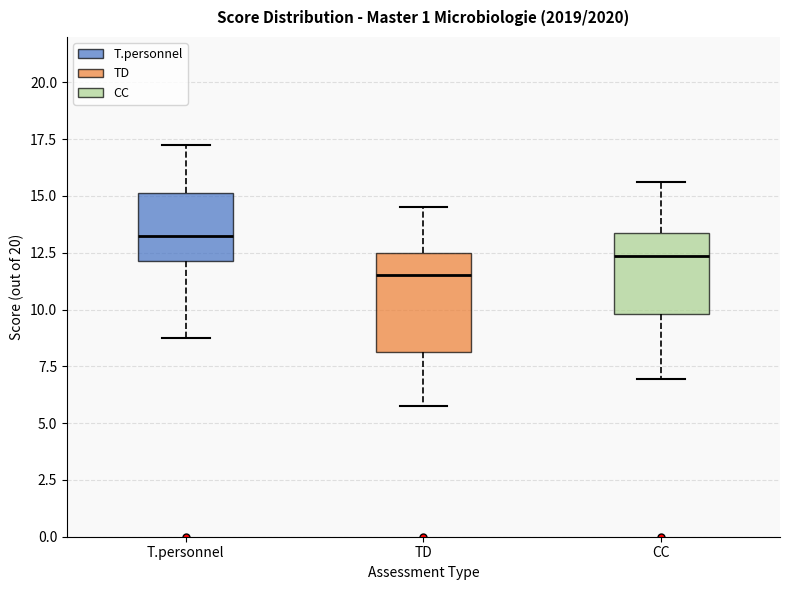

Reading left to right, read every box against the y-axis: the position of its median line, the range the box covers, and the ends of its whiskers. The values are not printed on the chart, so give them approximately, as read against the axis.

T.personnel: median 13.5, box 12.0 to 15.0, whiskers 9.0 to 17.5
TD: median 11.5, box 8.0 to 12.5, whiskers 6.0 to 14.5
CC: median 12.5, box 10.0 to 13.5, whiskers 7.0 to 15.5